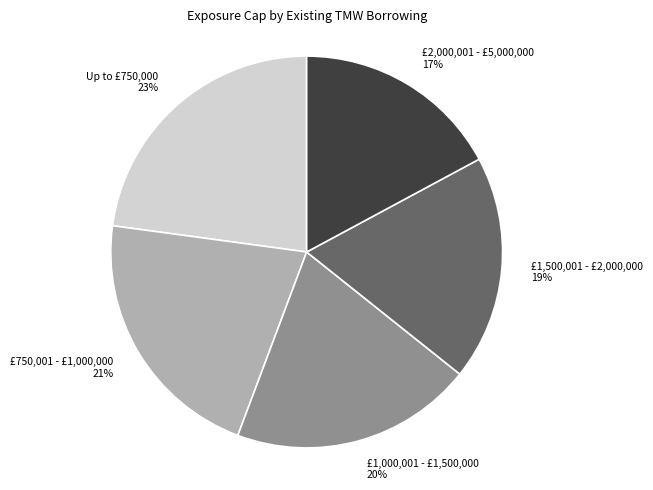

Is it true that £1,000,001 - £1,500,000 20% is 20% of the pie?

True